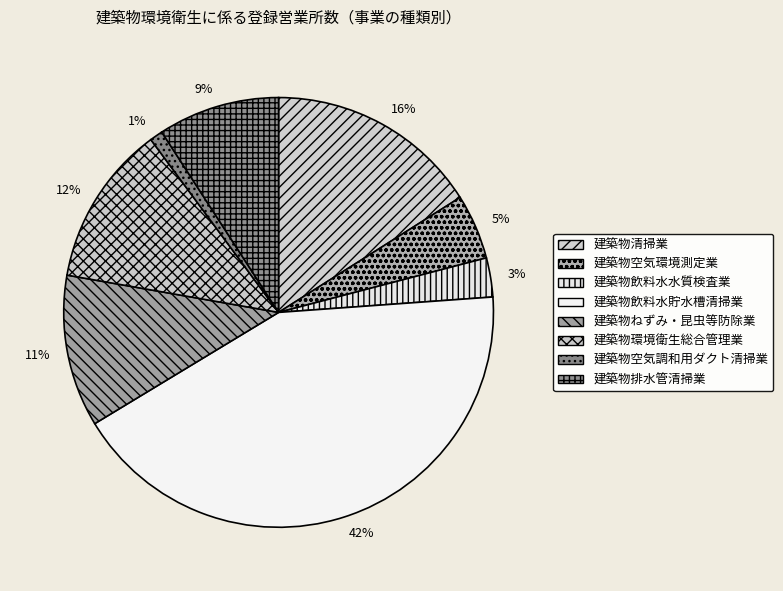

Does any single category account for the majority?

No